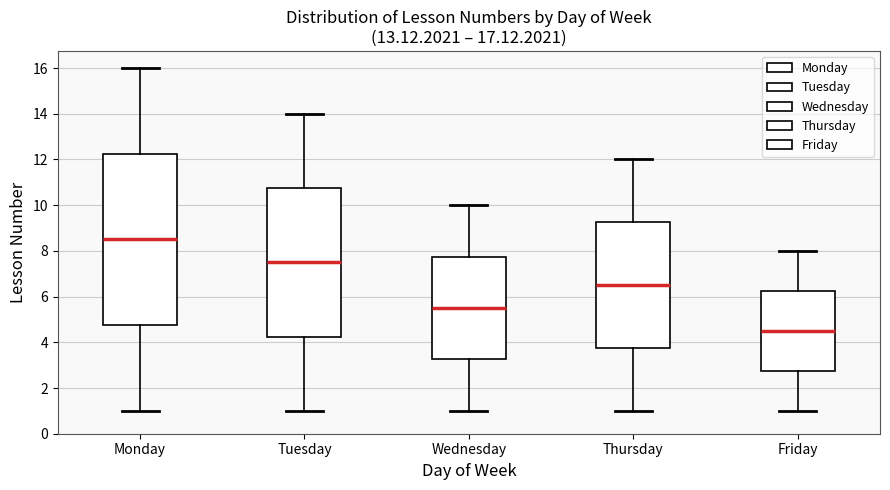

Reading left to right, read every box against the y-axis: the position of its median line, the range the box covers, and the ends of its whiskers. The values are not printed on the chart, so give them approximately, as read against the axis.

Monday: median 8.6, box 4.8 to 12.2, whiskers 1.0 to 16.0
Tuesday: median 7.6, box 4.2 to 10.8, whiskers 1.0 to 14.0
Wednesday: median 5.6, box 3.2 to 7.8, whiskers 1.0 to 10.0
Thursday: median 6.6, box 3.8 to 9.2, whiskers 1.0 to 12.0
Friday: median 4.6, box 2.8 to 6.2, whiskers 1.0 to 8.0